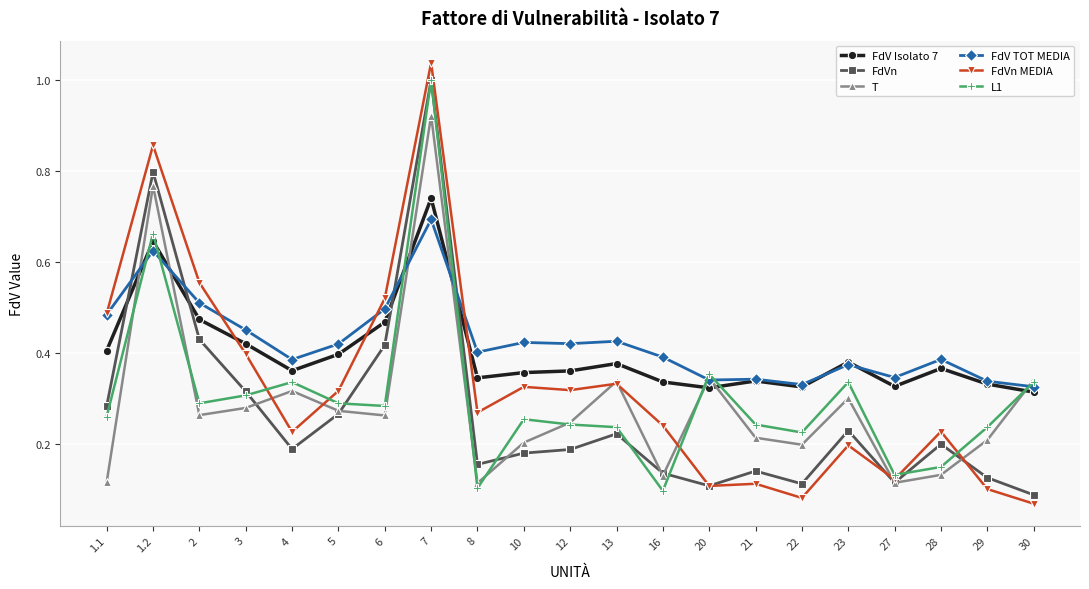

What is the label of the 16th point from the left?

22